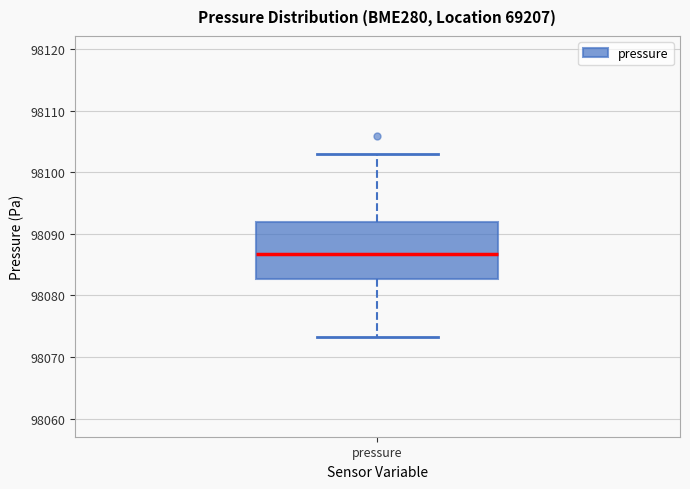

Transcribe this box plot: give where the median line is, the range the box spans, and where the two whiskers end, as read against the y-axis. The values are not printed on the chart, so give them approximately, as read against the axis.

median 98087, box 98083 to 98092, whiskers 98073 to 98103